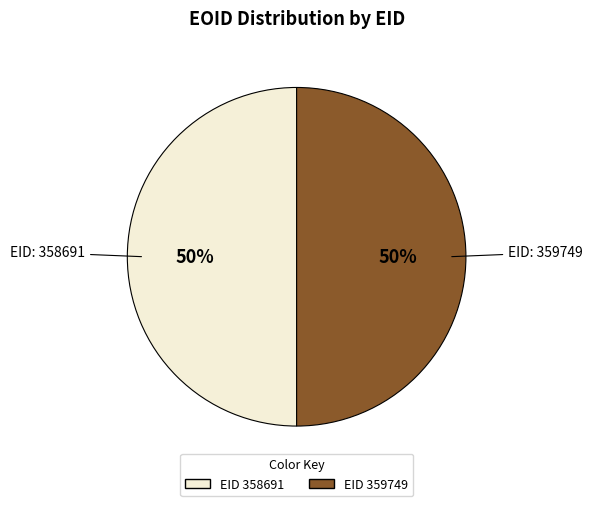

How many slices are in this pie chart?

2